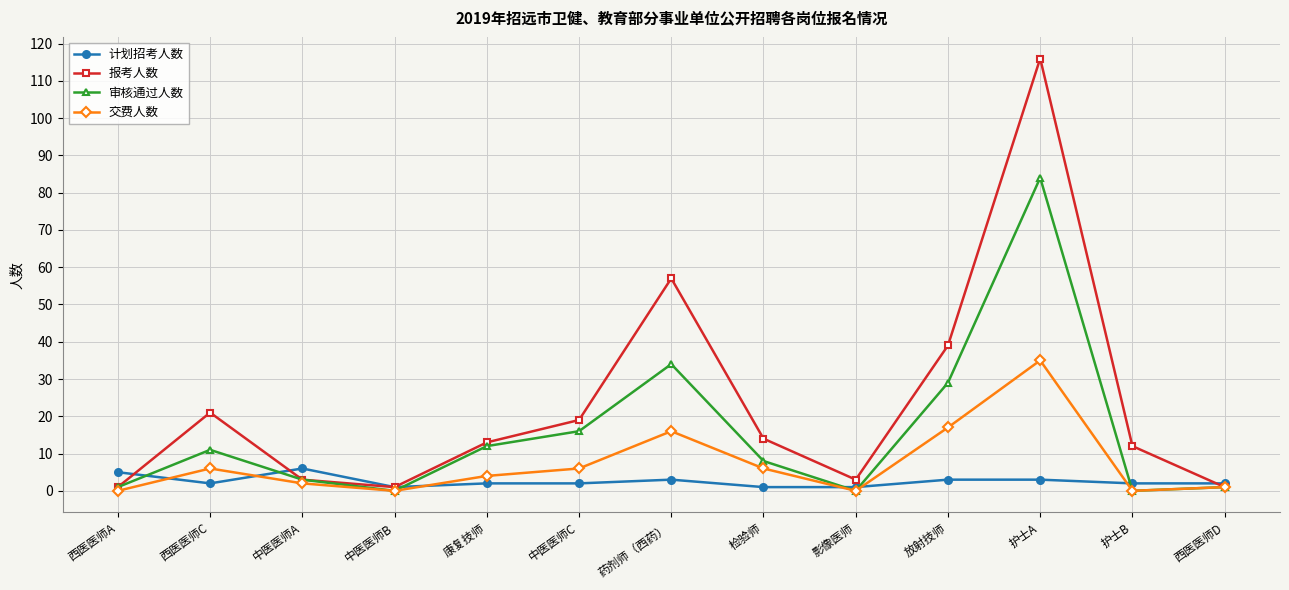

What are all the series names shown in the legend?

计划招考人数, 报考人数, 审核通过人数, 交费人数